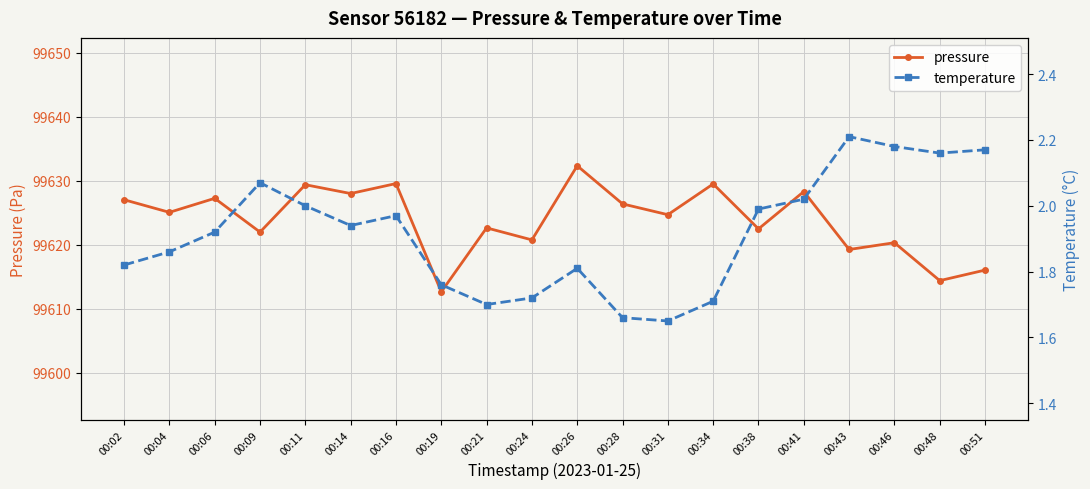

At which category is the sum across all series the highest?

00:26